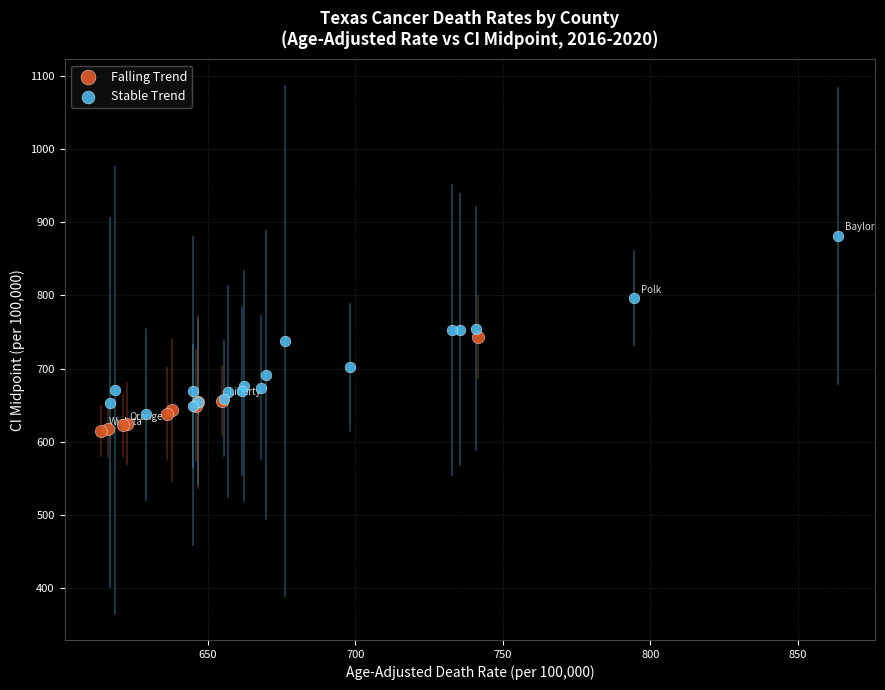

Which series has the largest Y range (max minus min)?

Stable Trend